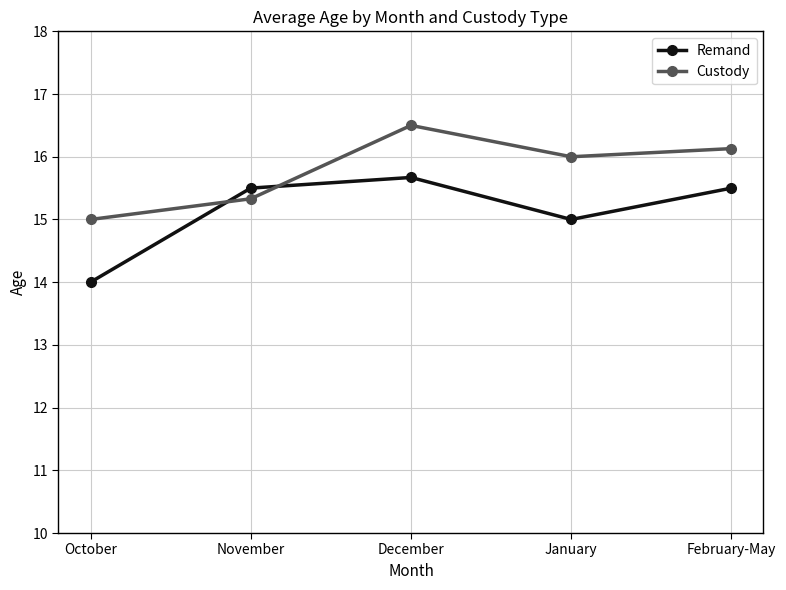

At which category is the sum across all series the highest?

December